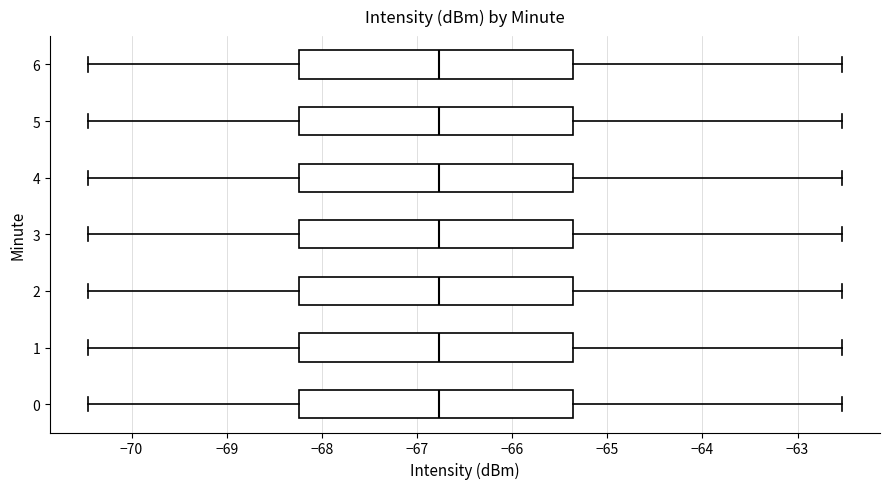

Reading bottom to top, transcribe this box plot: for each box, give where its median line is, the range the box spans, and where its two whiskers end, as read against the x-axis. The values are not printed on the chart, so give them approximately, as read against the axis.

0: median -66.8, box -68.2 to -65.4, whiskers -70.5 to -62.5
1: median -66.8, box -68.2 to -65.4, whiskers -70.5 to -62.5
2: median -66.8, box -68.2 to -65.4, whiskers -70.5 to -62.5
3: median -66.8, box -68.2 to -65.4, whiskers -70.5 to -62.5
4: median -66.8, box -68.2 to -65.4, whiskers -70.5 to -62.5
5: median -66.8, box -68.2 to -65.4, whiskers -70.5 to -62.5
6: median -66.8, box -68.2 to -65.4, whiskers -70.5 to -62.5